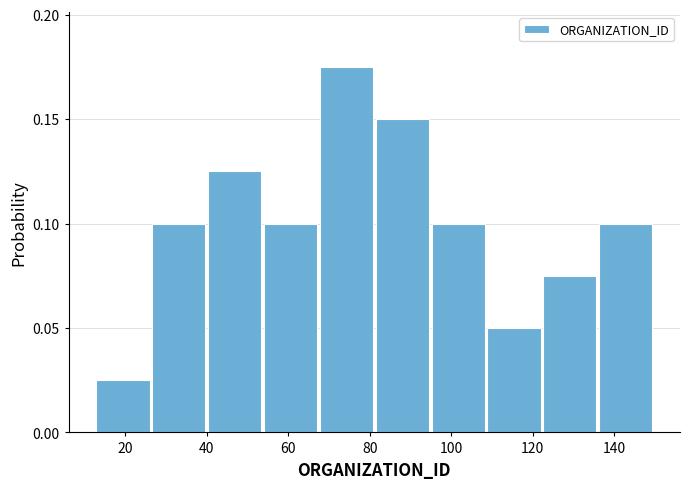

What is the height of the bar covering 96 to 108 on the x-axis? Neither the bar edges nor the heights are printed on the chart, so give them approximately, as read against the axes.

0.100